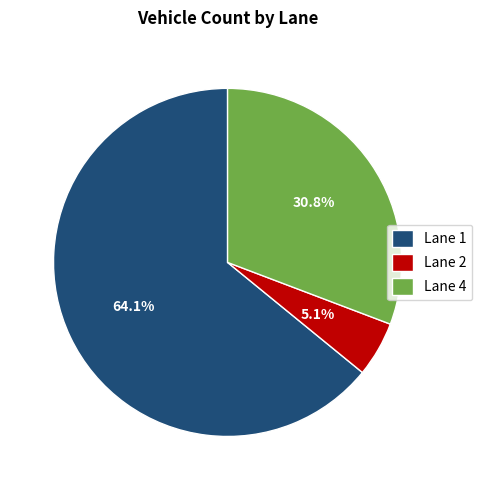

Is the sum of Lane 1 and Lane 4 greater than half?

Yes